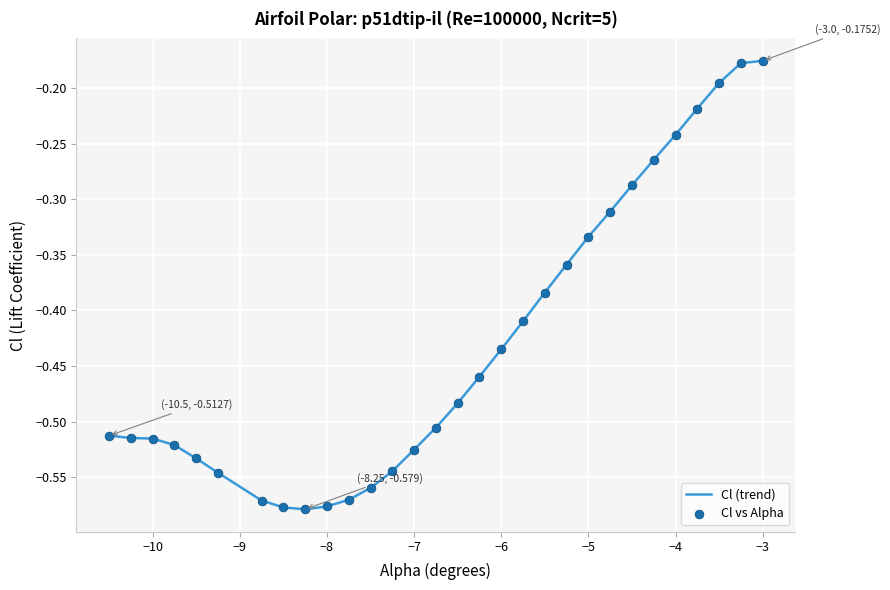

What is the difference between the maximum and minimum values?

0.4